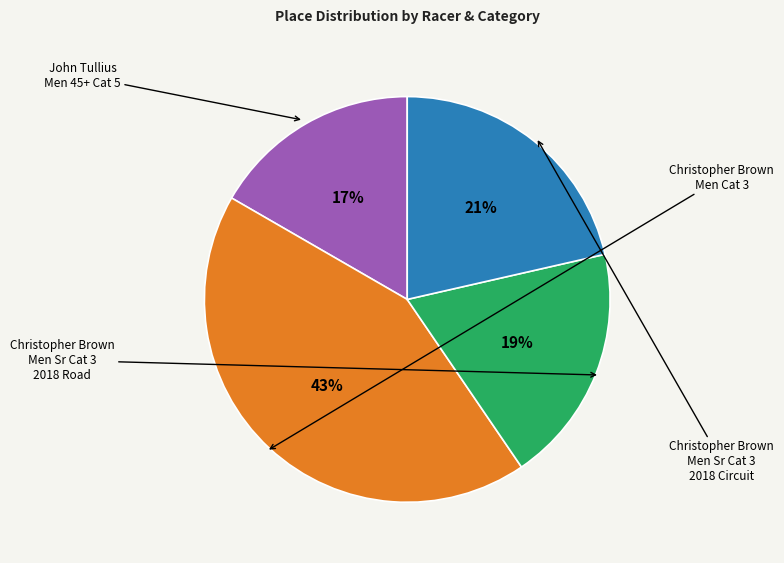

To the nearest percent, what is the difference between the largest and smallest slice percentages?

26%